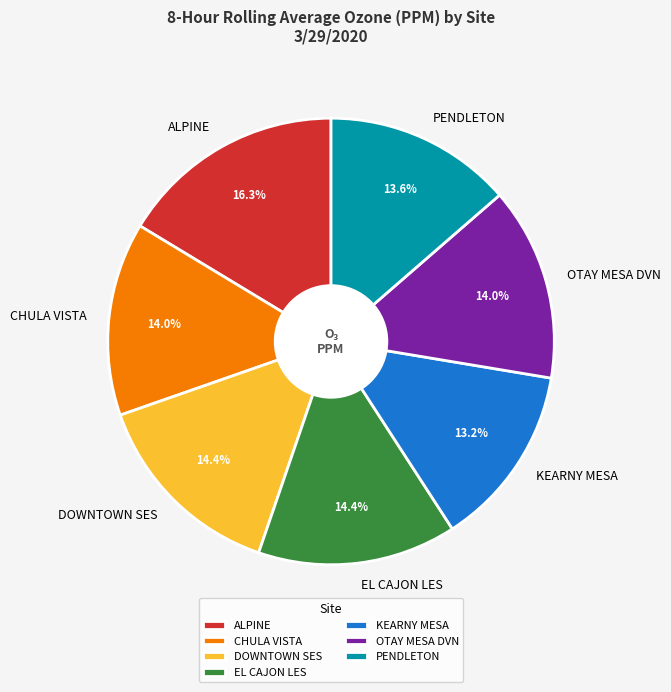

True or false: DOWNTOWN SES accounts for 14% of the total.

True